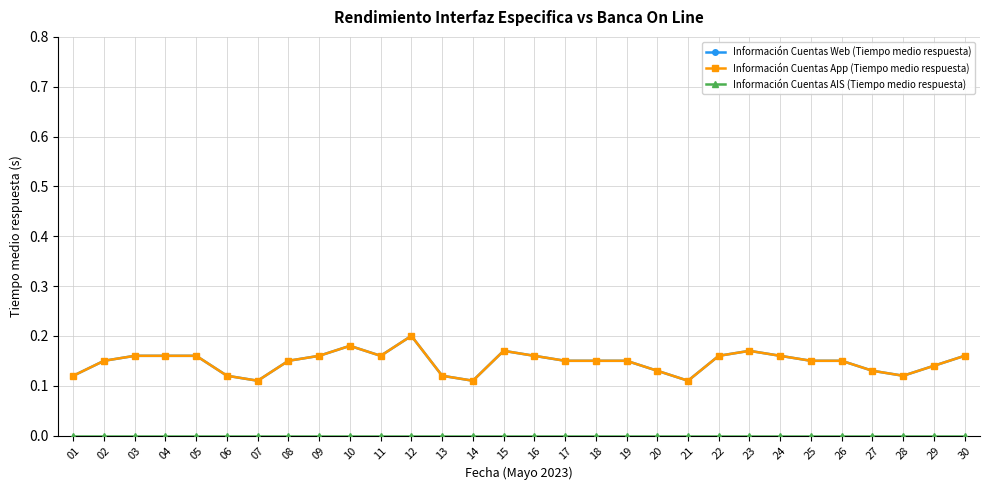

Is this an area chart (filled region under the line)?

No